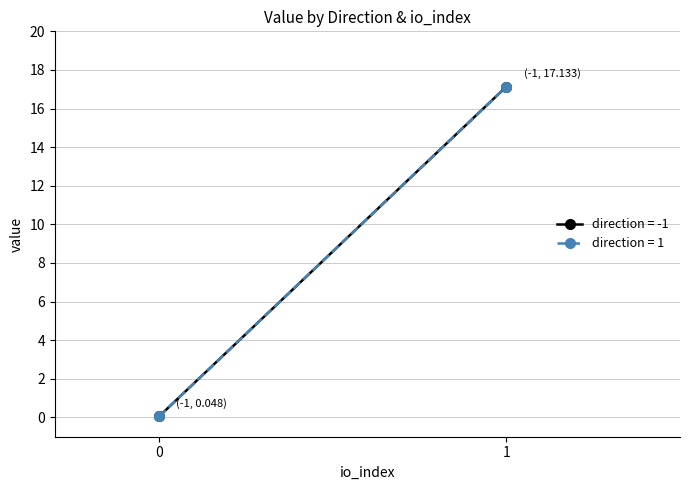

List the labels in order of value, largest first.

-1, 1, -1, 1